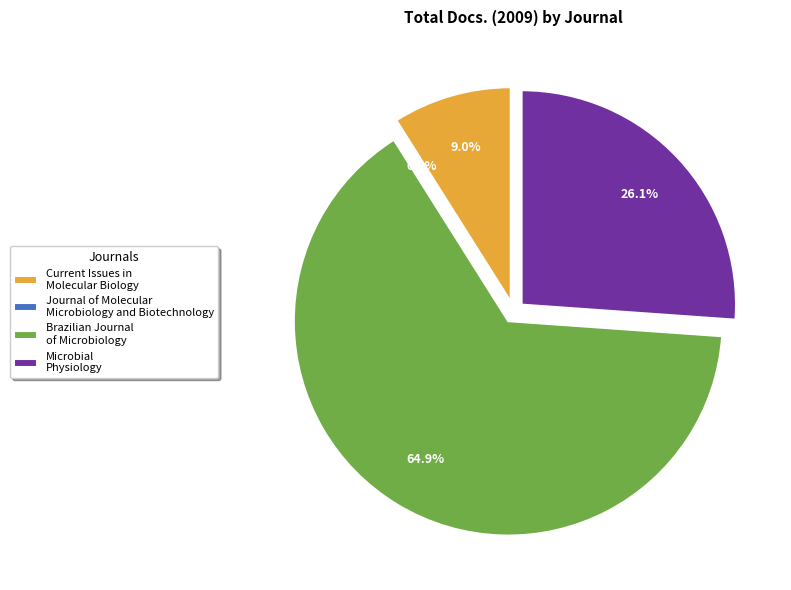

How many segments does this pie chart have?

4